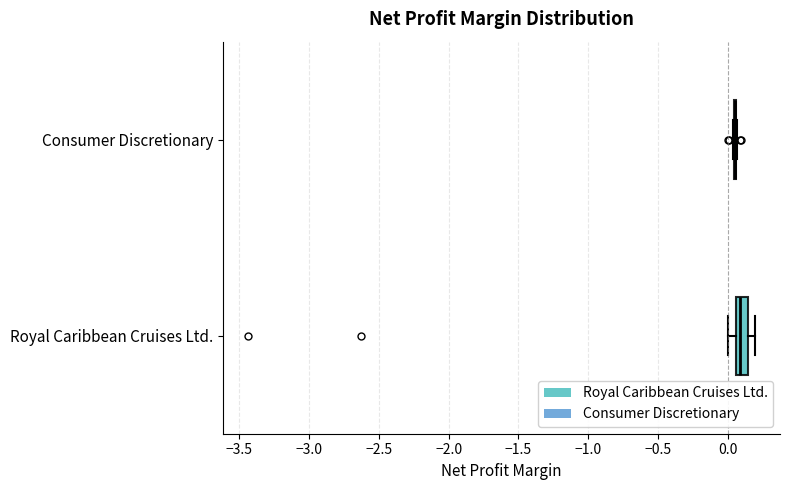

Reading bottom to top, read every box against the x-axis: the position of its median line, the range the box covers, and the ends of its whiskers. The values are not printed on the chart, so give them approximately, as read against the axis.

Royal Caribbean Cruises Ltd.: median 0.10, box 0.05 to 0.15, whiskers 0.00 to 0.20
Consumer Discretionary: box collapsed to a line at 0.05, whiskers 0.05 to 0.05